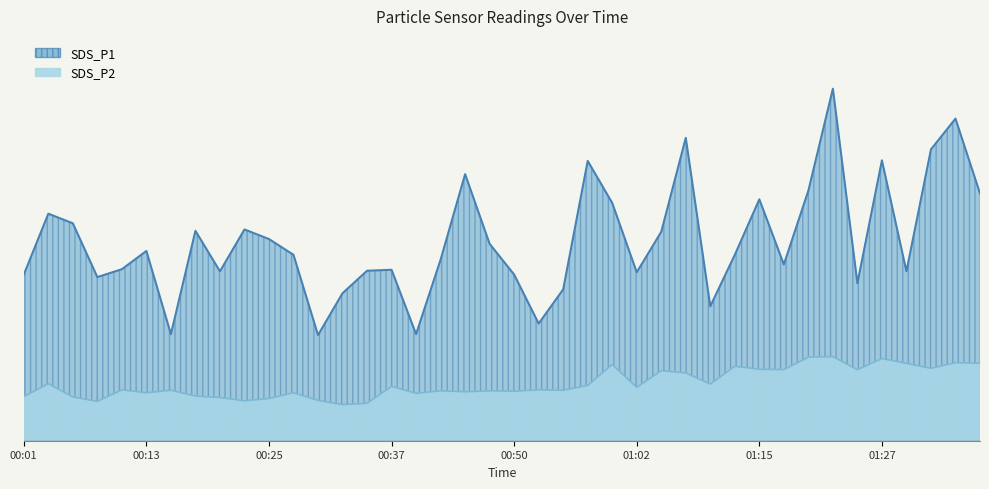

Which series has the largest total across all categories?

SDS_P1